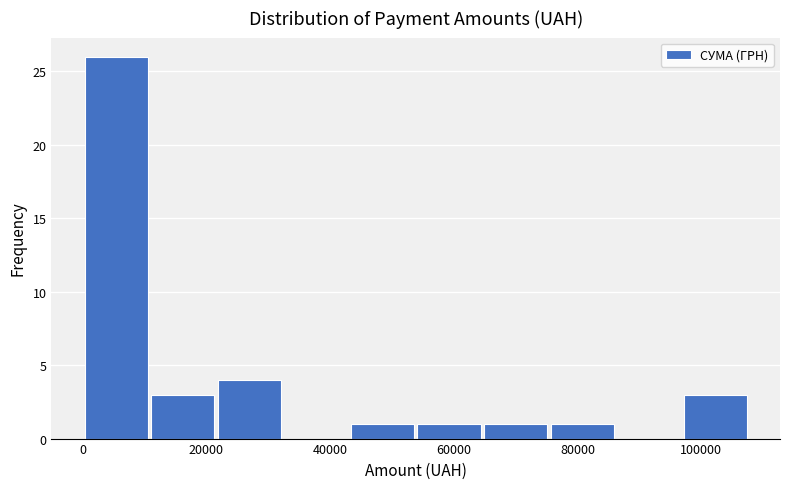

Reading left to right, transcribe this chart: for each bar, give the range it covers on the x-axis and its height. Neither the bar edges nor the heights are printed on the chart, so give them approximately, as read against the axes.

0 to 10000: 26
10000 to 22000: 3
22000 to 32000: 4
32000 to 44000: 0
44000 to 54000: 1
54000 to 64000: 1
64000 to 76000: 1
76000 to 86000: 1
86000 to 96000: 0
96000 to 108000: 3